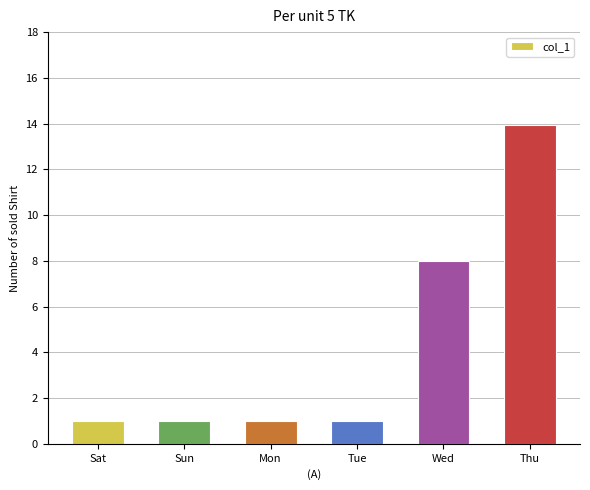

Reading left to right, list all the values displayed in this chart.

Sat=1.0	Sun=1.0	Mon=1.0	Tue=1.0	Wed=8.0	Thu=13.9